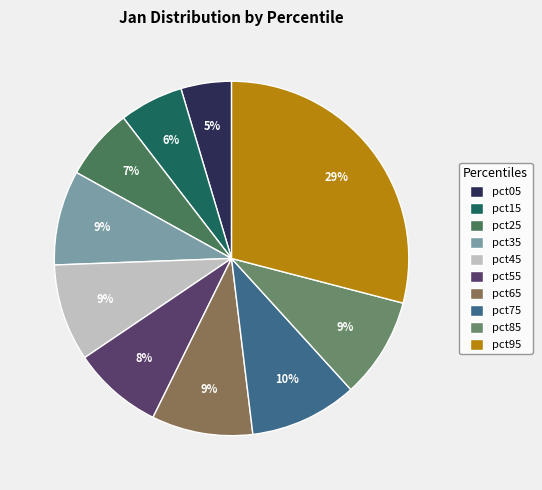

Is it true that pct45 is 18% of the pie?

False